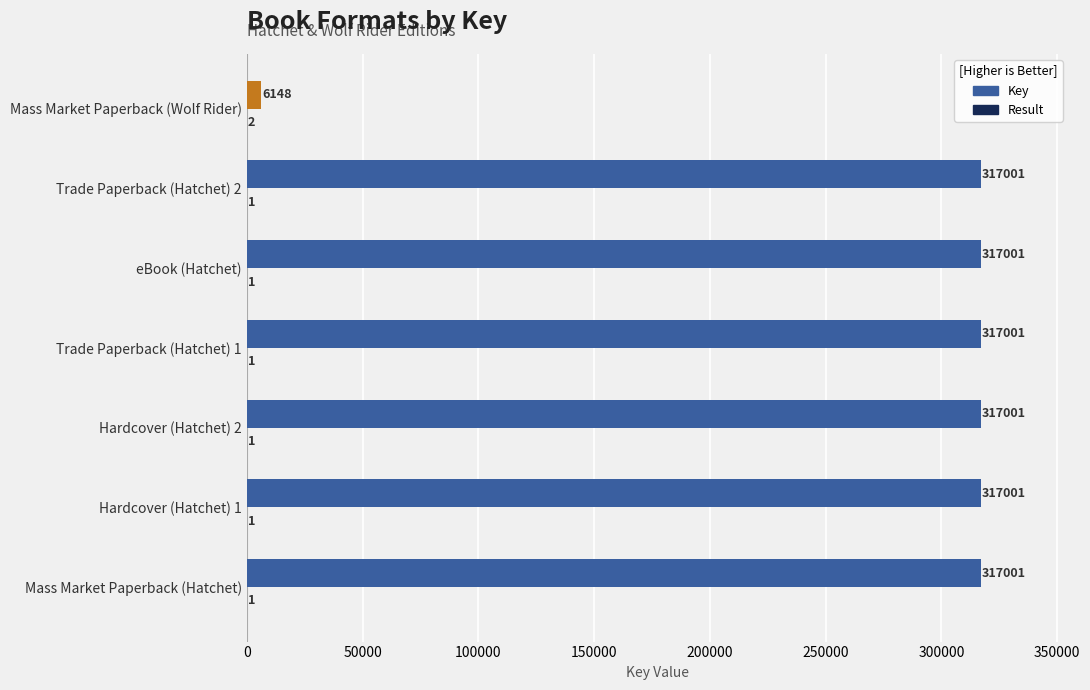

What is the greatest value displayed?

317001